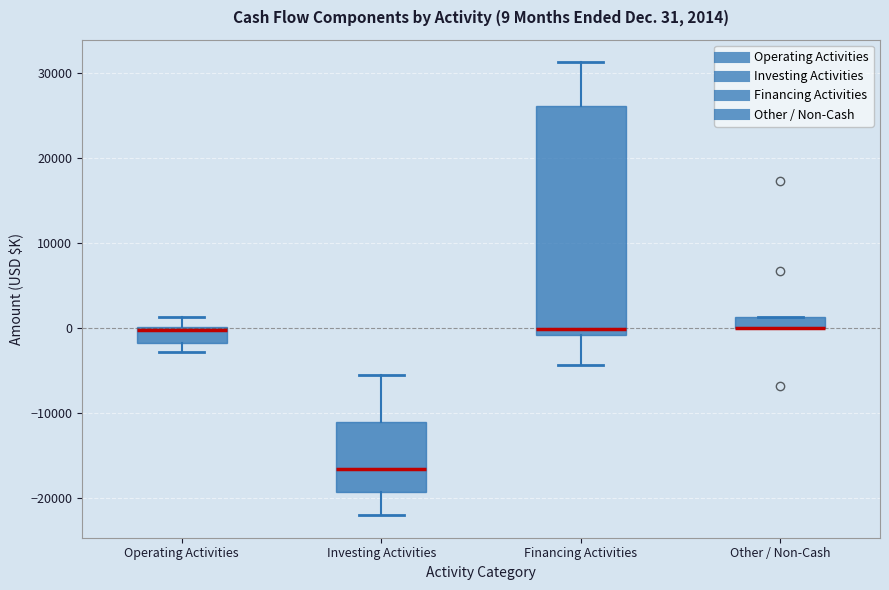

Which box is the tallest, from its lower edge to its upper edge?

Financing Activities